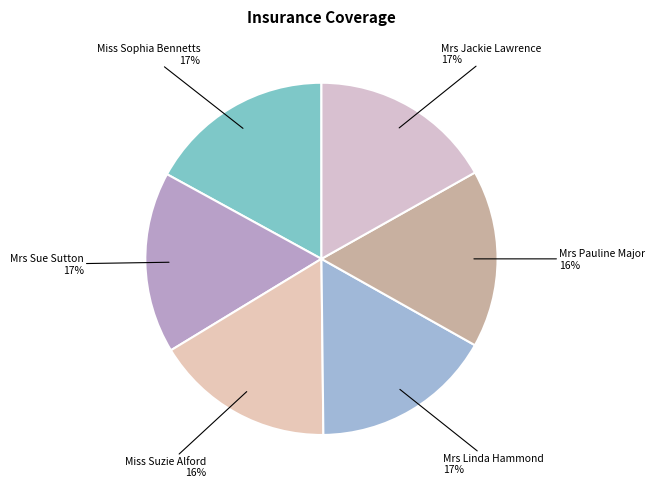

How many slices are in this pie chart?

6